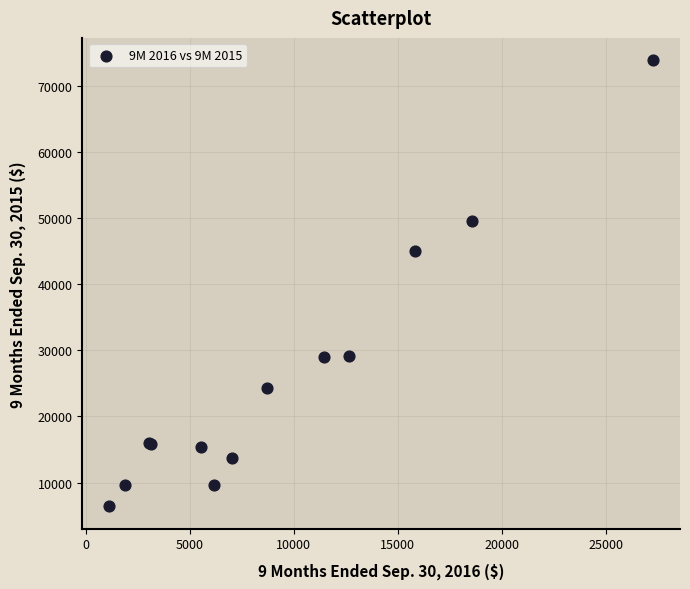

What Y value in the scatter plot is closest to 40150?

44962